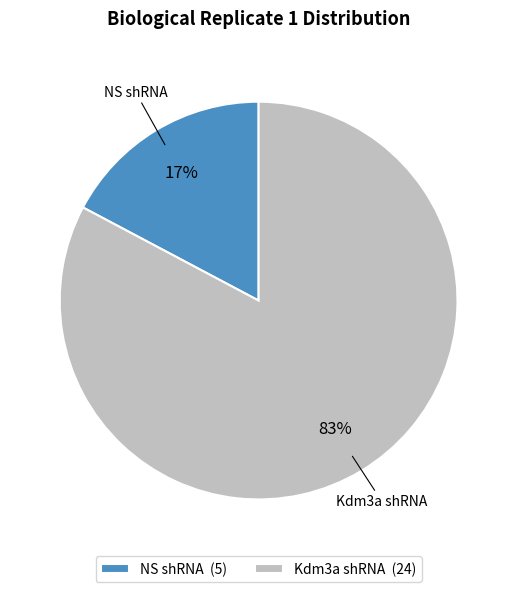

Is there any slice that represents more than half of the pie?

Yes